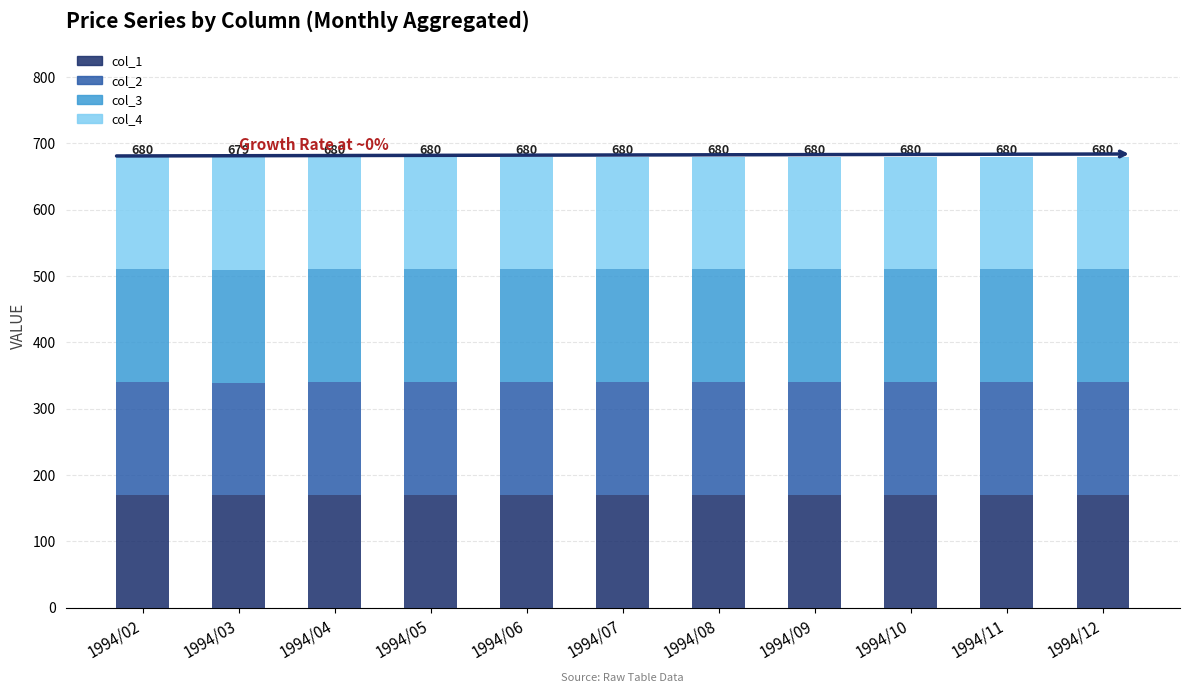

What is the highest value of the col_1 series?

170.0